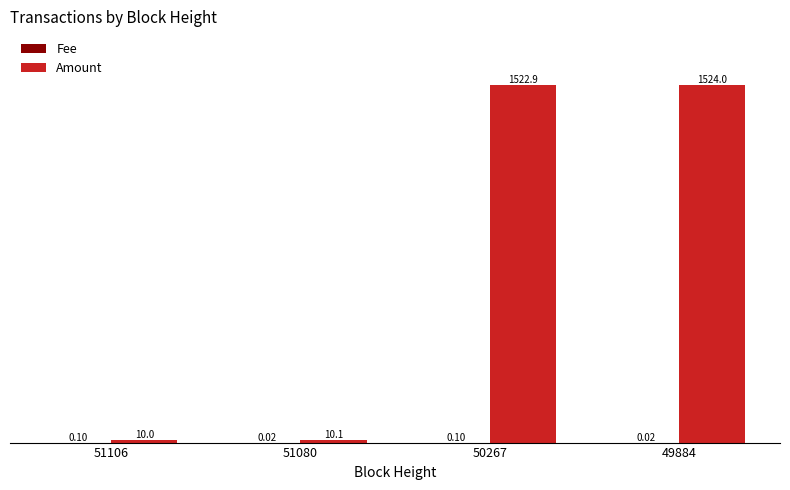

What is the sum of all Amount values?

3067.0